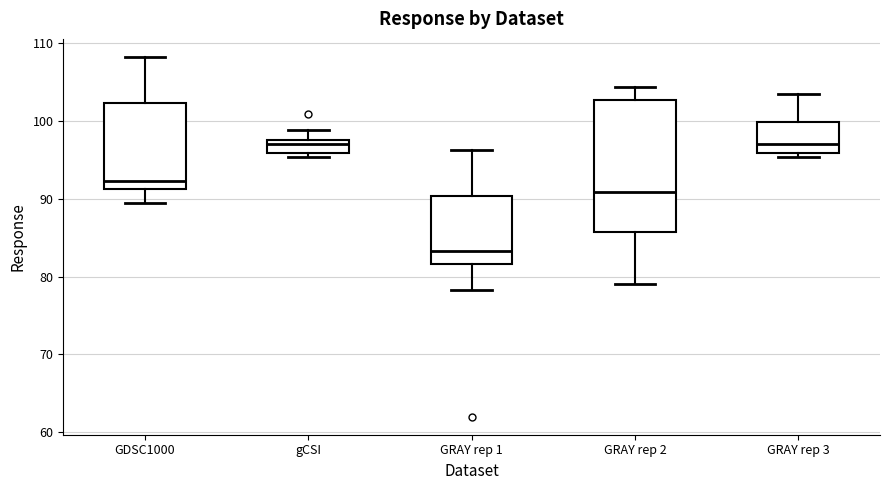

Reading left to right, transcribe this box plot: for each box, give where its median line is, the range the box spans, and where its two whiskers end, as read against the y-axis. The values are not printed on the chart, so give them approximately, as read against the axis.

GDSC1000: median 92, box 91 to 102, whiskers 89 to 108
gCSI: median 97, box 96 to 98, whiskers 95 to 99
GRAY rep 1: median 83, box 82 to 90, whiskers 78 to 96
GRAY rep 2: median 91, box 86 to 103, whiskers 79 to 104
GRAY rep 3: median 97, box 96 to 100, whiskers 95 to 104